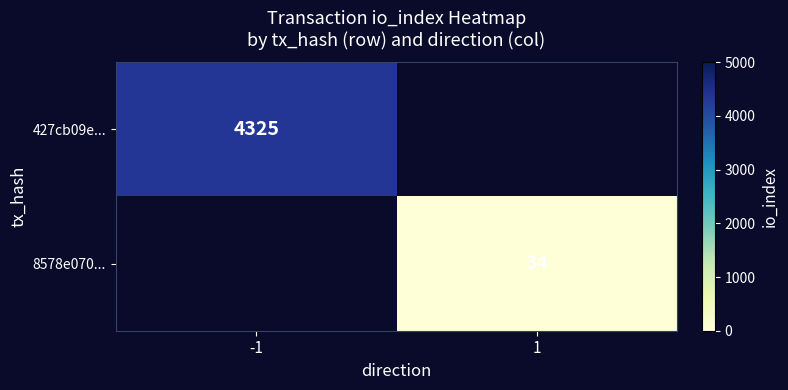

Which label corresponds to the largest value in the chart?

-1